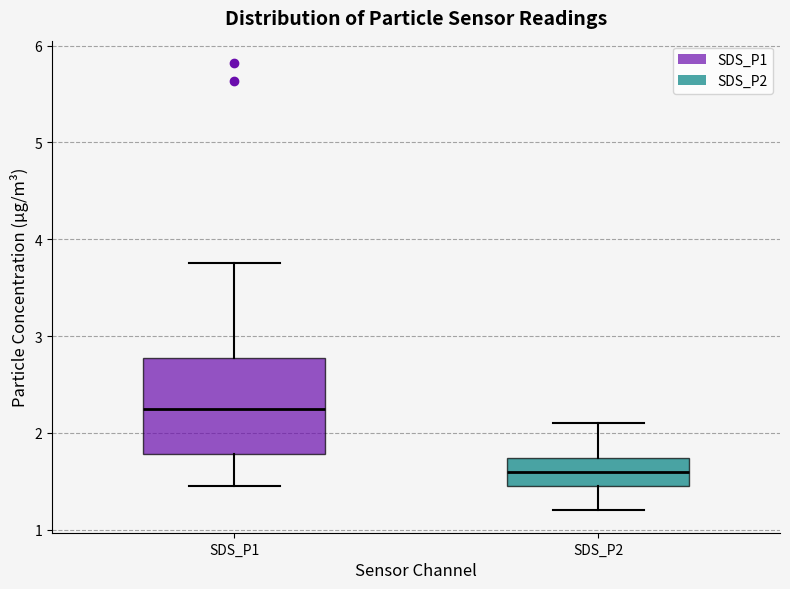

Reading left to right, transcribe this box plot: for each box, give where its median line is, the range the box spans, and where its two whiskers end, as read against the y-axis. The values are not printed on the chart, so give them approximately, as read against the axis.

SDS_P1: median 2.3, box 1.8 to 2.8, whiskers 1.5 to 3.8
SDS_P2: median 1.6, box 1.5 to 1.7, whiskers 1.2 to 2.1